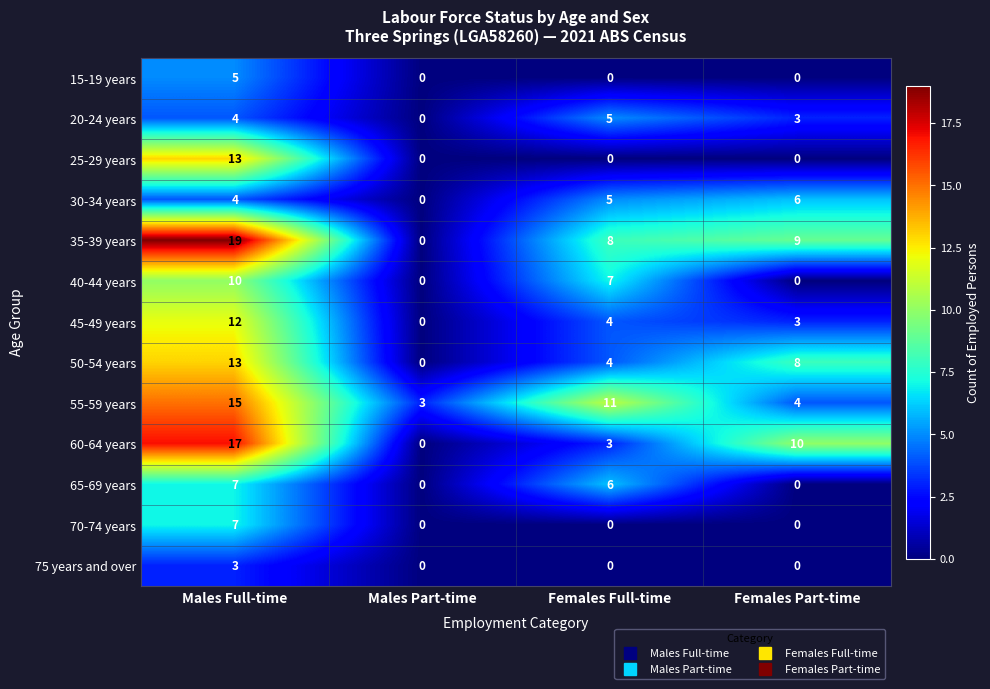

Is it true that 45-49 years equals 3 at Females Part-time?

True